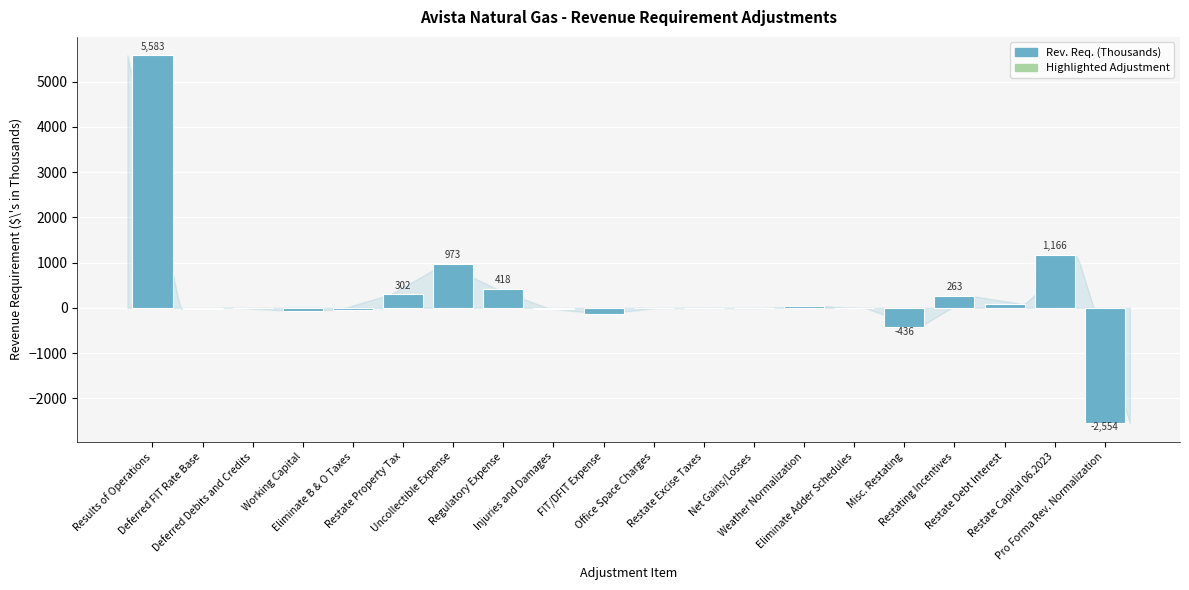

What is the sum of all values?

5520